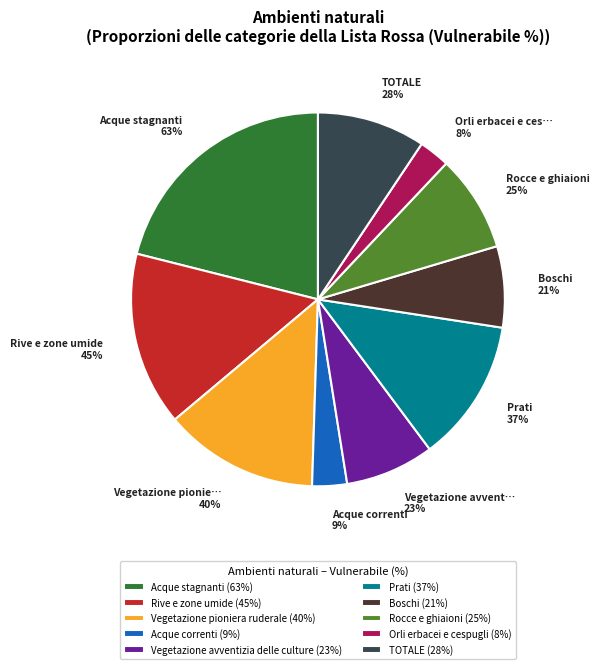

Count the number of slices in the pie.

10